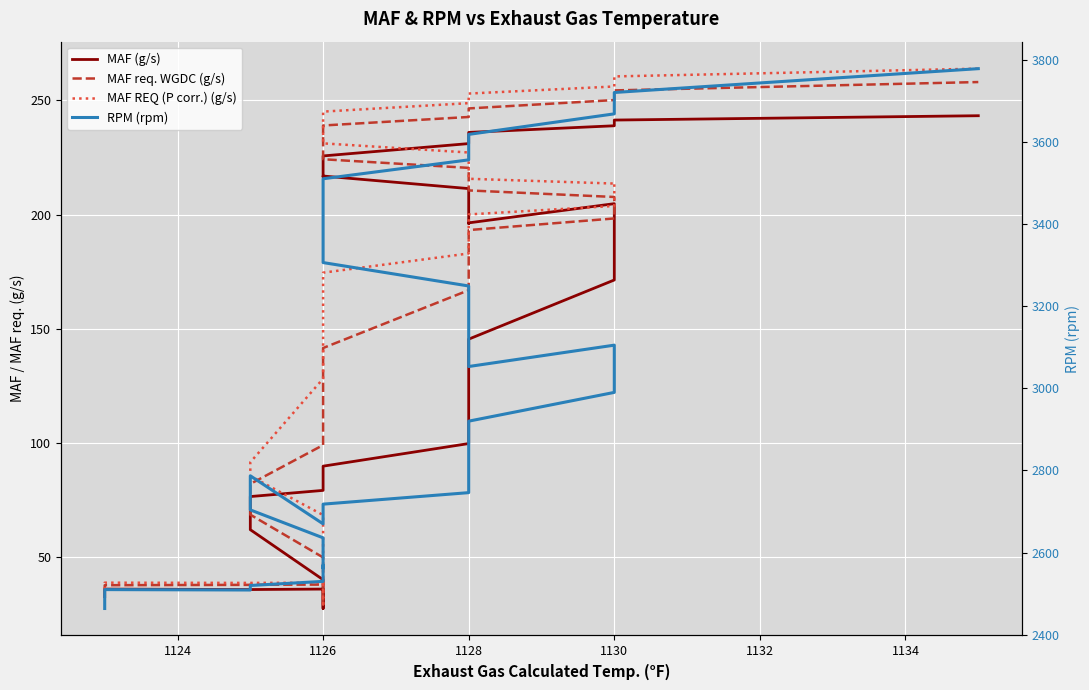

True or false: MAF req. WGDC (g/s) and MAF (g/s) cross at least once.

False